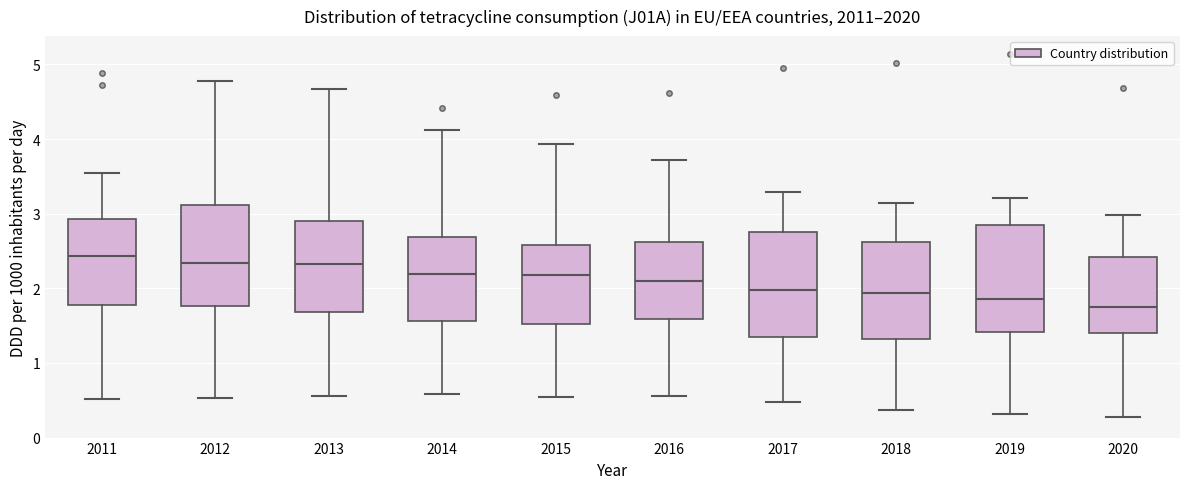

Reading left to right, transcribe this box plot: for each box, give where its median line is, the range the box spans, and where its two whiskers end, as read against the y-axis. The values are not printed on the chart, so give them approximately, as read against the axis.

2011: median 2.4, box 1.8 to 2.9, whiskers 0.5 to 3.5
2012: median 2.3, box 1.8 to 3.1, whiskers 0.5 to 4.8
2013: median 2.3, box 1.7 to 2.9, whiskers 0.6 to 4.7
2014: median 2.2, box 1.6 to 2.7, whiskers 0.6 to 4.1
2015: median 2.2, box 1.5 to 2.6, whiskers 0.5 to 3.9
2016: median 2.1, box 1.6 to 2.6, whiskers 0.6 to 3.7
2017: median 2.0, box 1.4 to 2.8, whiskers 0.5 to 3.3
2018: median 1.9, box 1.3 to 2.6, whiskers 0.4 to 3.1
2019: median 1.9, box 1.4 to 2.8, whiskers 0.3 to 3.2
2020: median 1.8, box 1.4 to 2.4, whiskers 0.3 to 3.0